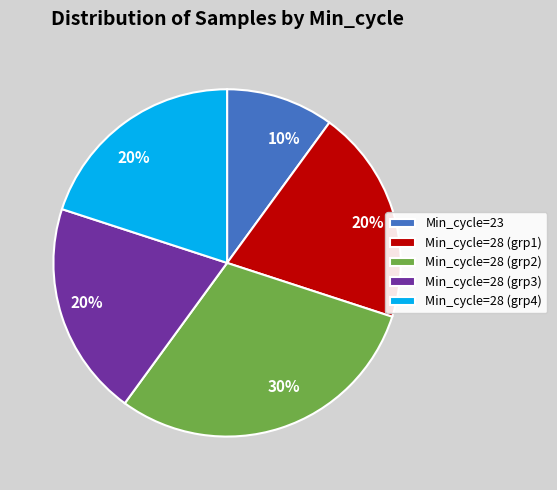

To the nearest percent, what is the average slice percentage?

20%